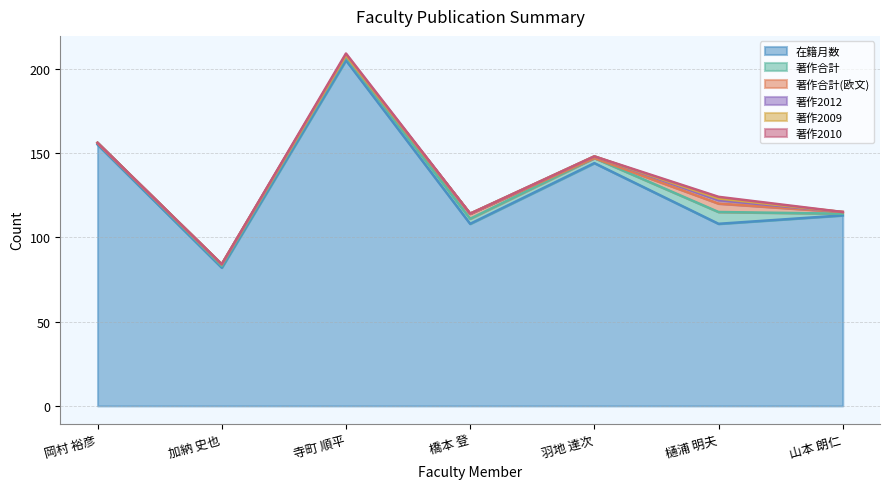

What is the sum of the 著作合計(欧文) values at 寺町 順平 and 橋本 登?

4